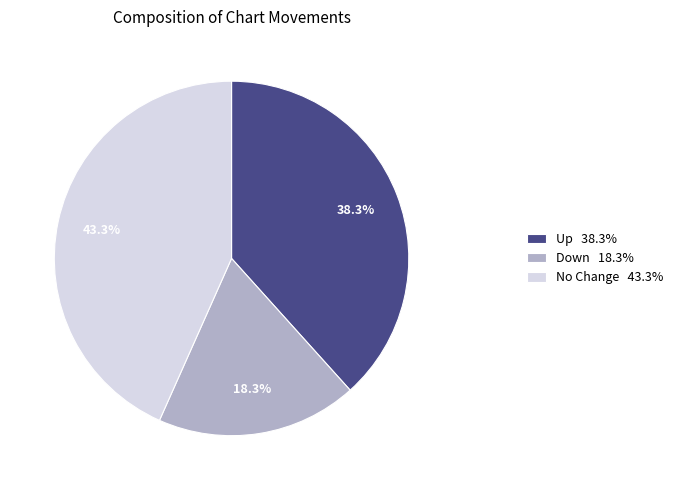

How many segments does this pie chart have?

3